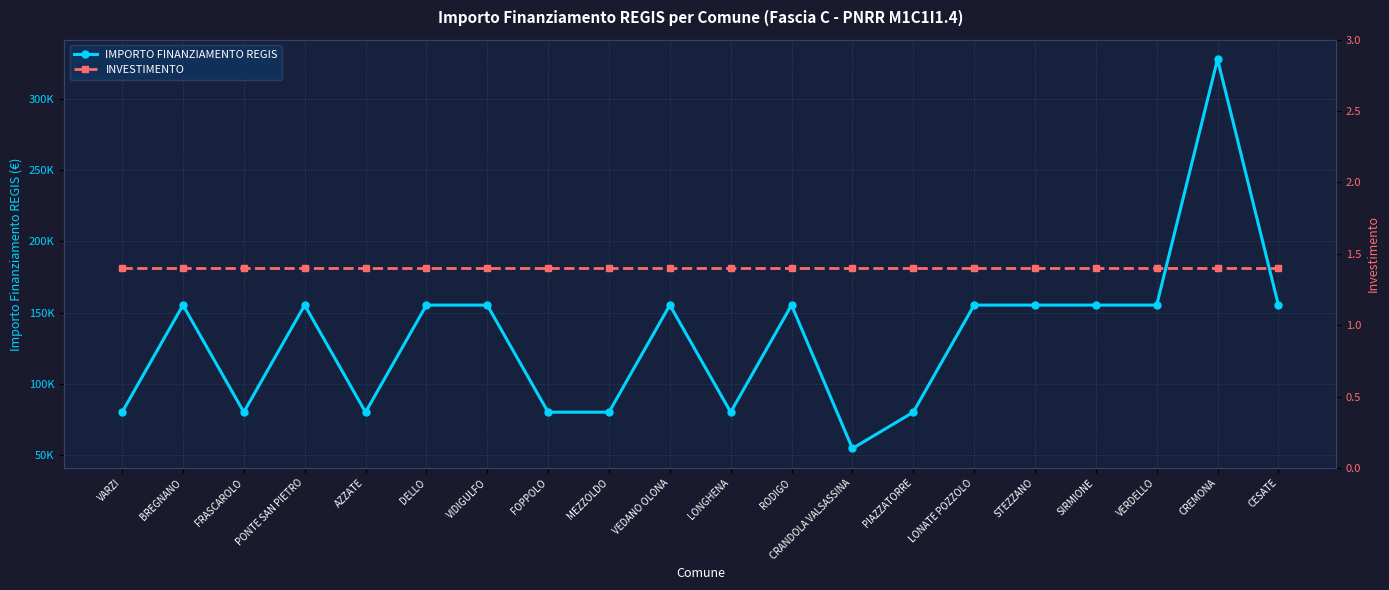

Does the chart have visible grid lines?

Yes